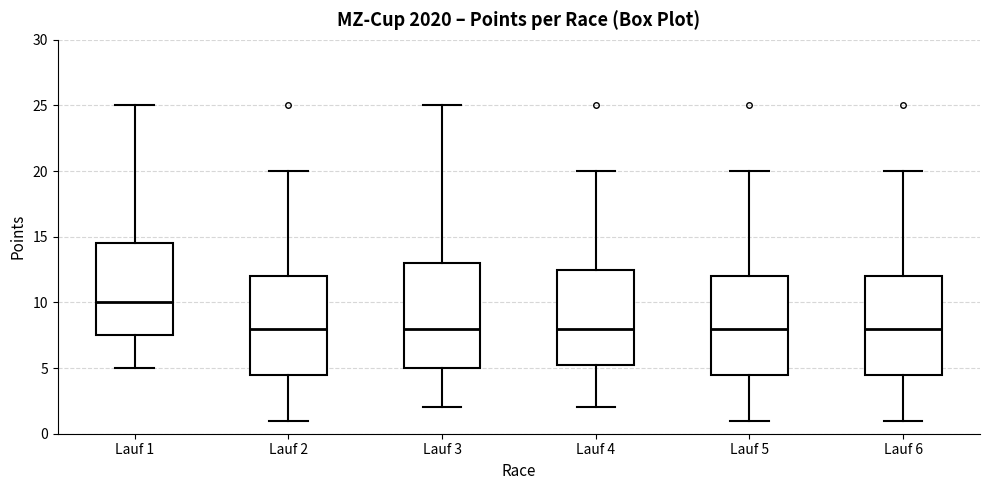

Which box is the tallest, from its lower edge to its upper edge?

Lauf 3